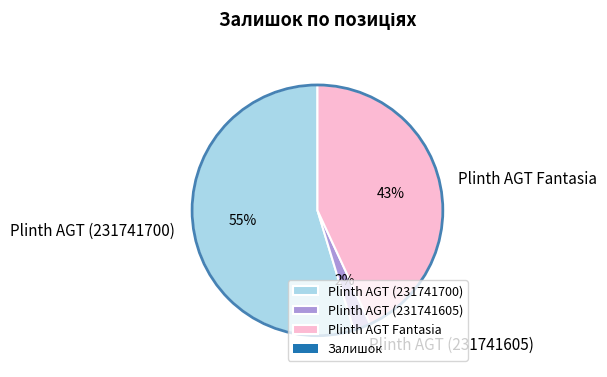

Which has a higher value, Plinth AGT (231741700) or Plinth AGT (231741605)?

Plinth AGT (231741700)